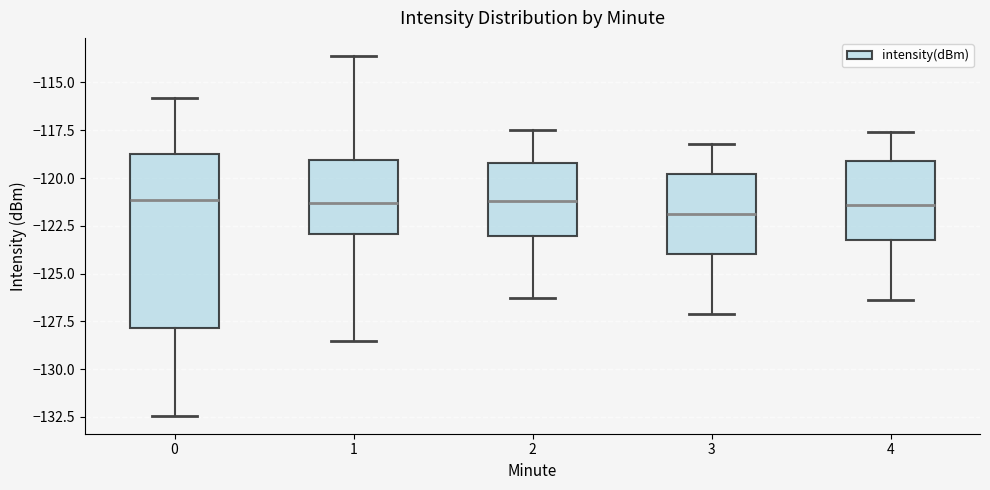

Reading left to right, read every box against the y-axis: the position of its median line, the range the box covers, and the ends of its whiskers. The values are not printed on the chart, so give them approximately, as read against the axis.

0: median -121.0, box -128.0 to -119.0, whiskers -132.5 to -116.0
1: median -121.5, box -123.0 to -119.0, whiskers -128.5 to -113.5
2: median -121.0, box -123.0 to -119.0, whiskers -126.5 to -117.5
3: median -122.0, box -124.0 to -120.0, whiskers -127.0 to -118.0
4: median -121.5, box -123.0 to -119.0, whiskers -126.5 to -117.5